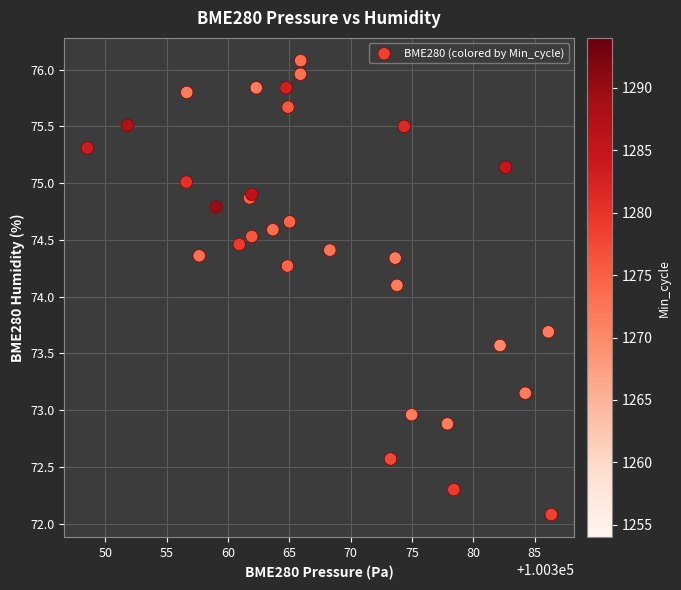

What Y value in the scatter plot is closest to 74?

74.1